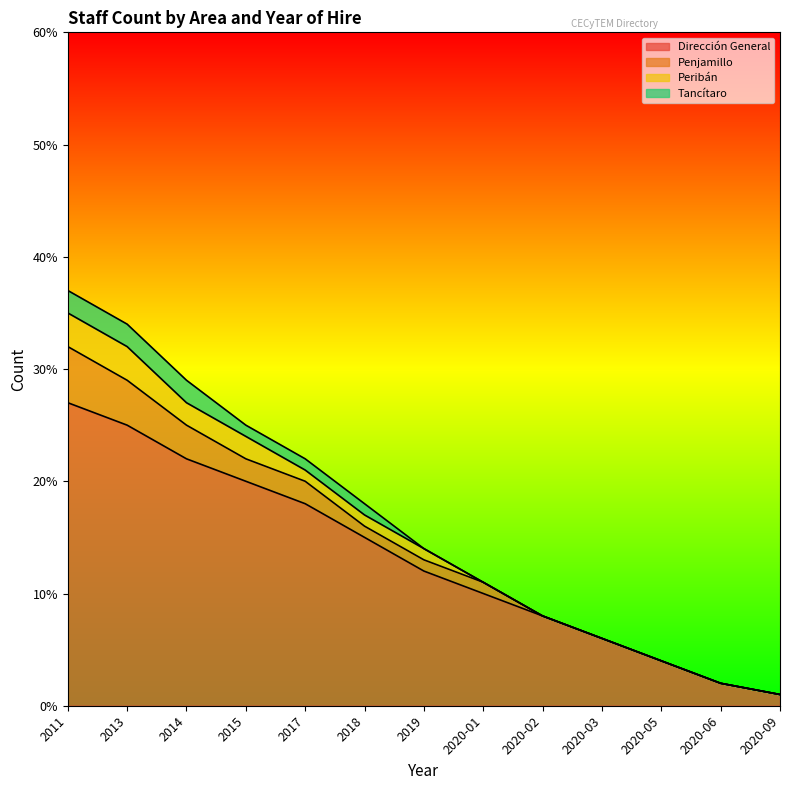

What is the average value of the Peribán series?

1